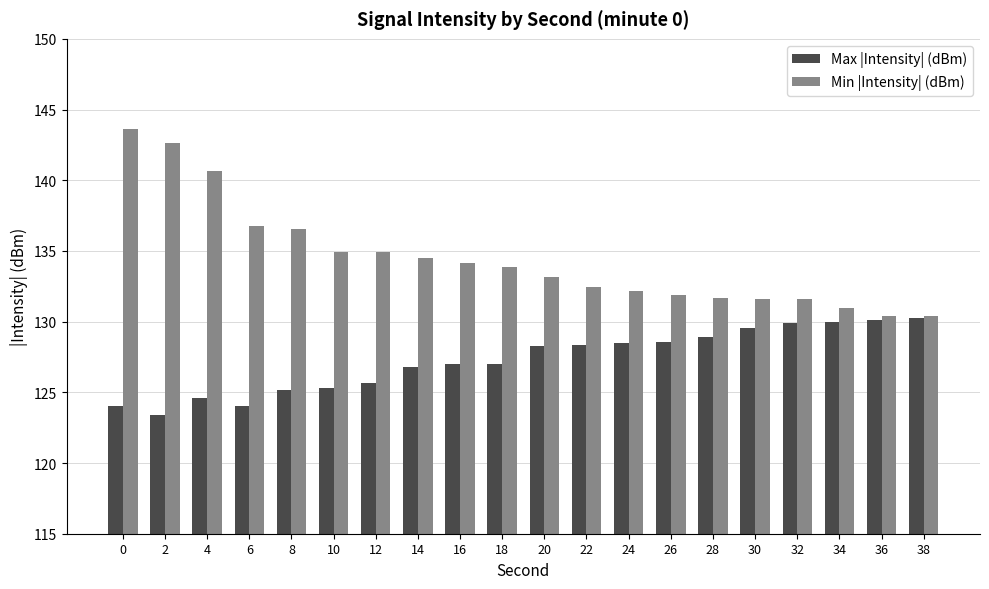

Which series has the largest total across all categories?

Min |Intensity| (dBm)